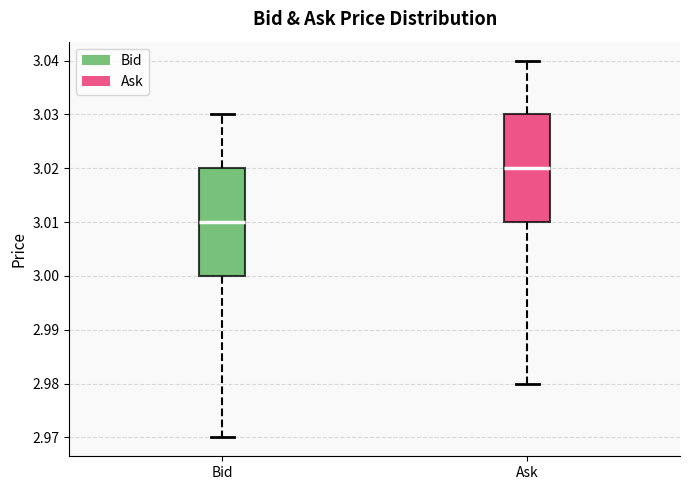

Which box has the highest median line?

Ask